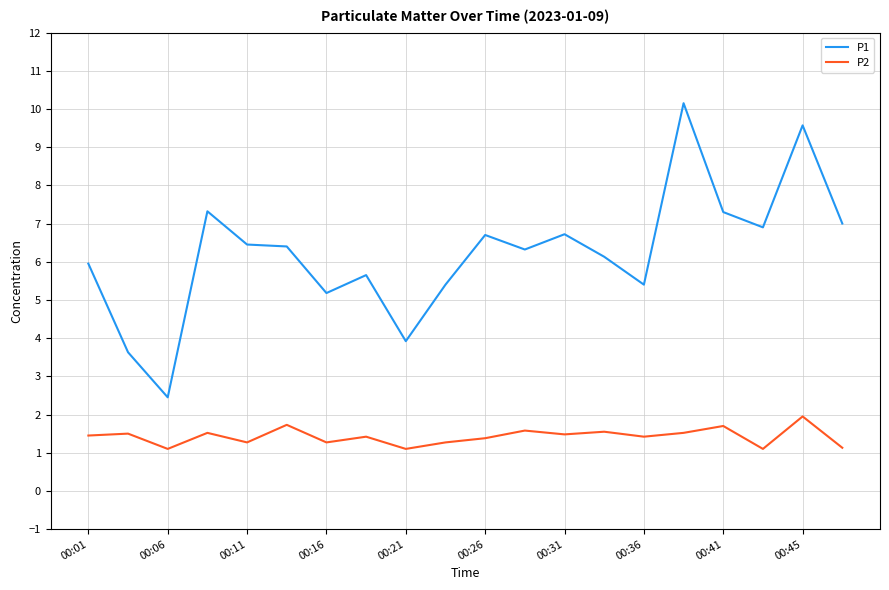

What is the greatest value displayed?

10.2